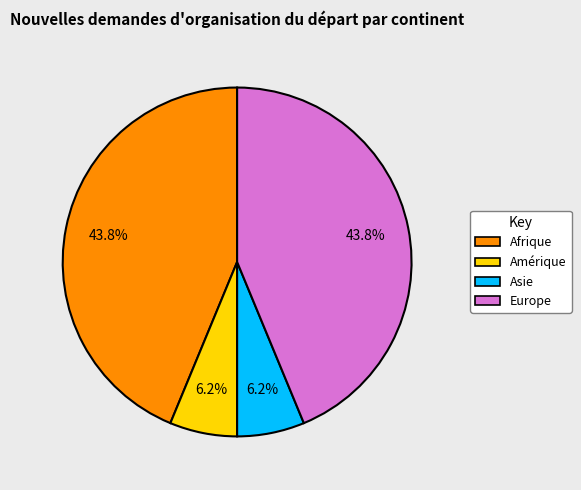

Count the number of slices in the pie.

4